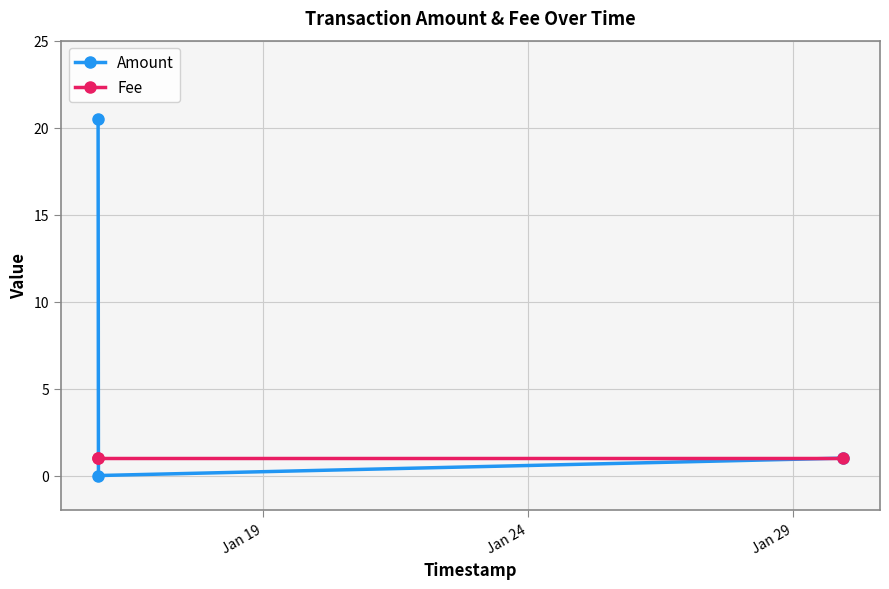

What is the value of the Amount point at the 3rd from the left?

1.0